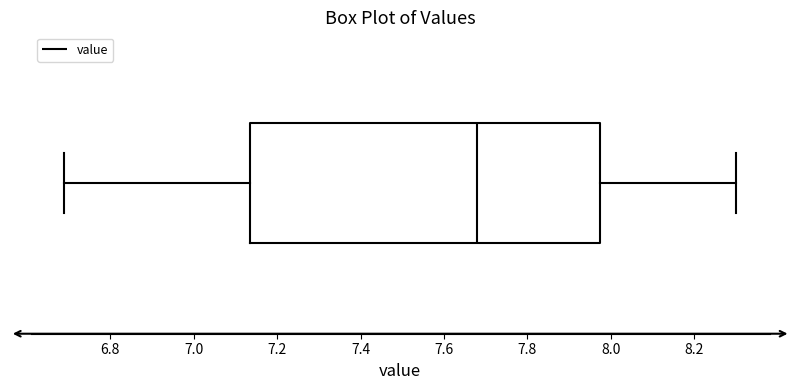

Transcribe this box plot: give where the median line is, the range the box spans, and where the two whiskers end, as read against the x-axis. The values are not printed on the chart, so give them approximately, as read against the axis.

median 7.68, box 7.14 to 7.98, whiskers 6.70 to 8.30